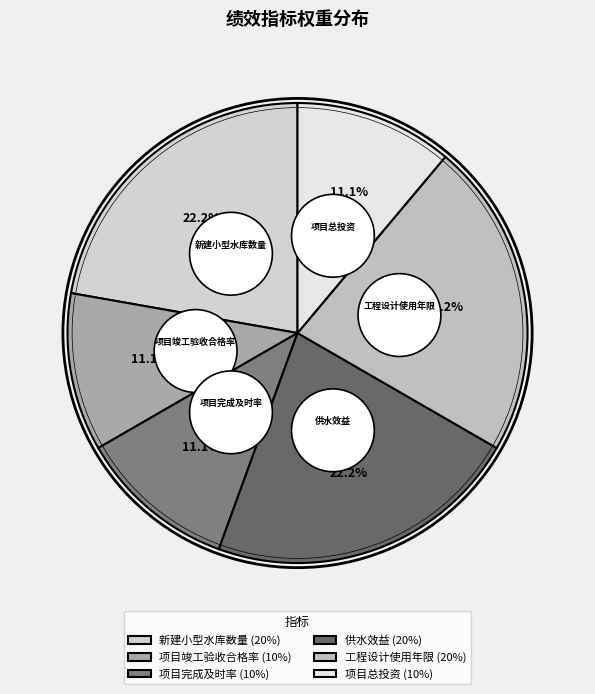

To the nearest percent, what is the combined percentage of 项目竣工验收合格率 and 项目完成及时率?

22%